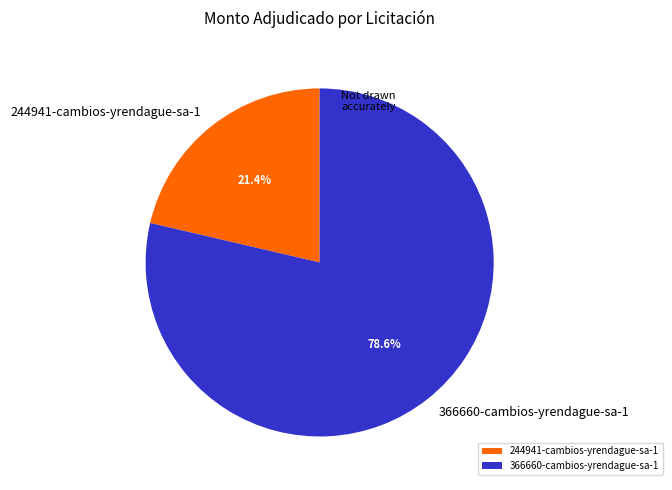

Which has a higher value, 366660-cambios-yrendague-sa-1 or 244941-cambios-yrendague-sa-1?

366660-cambios-yrendague-sa-1